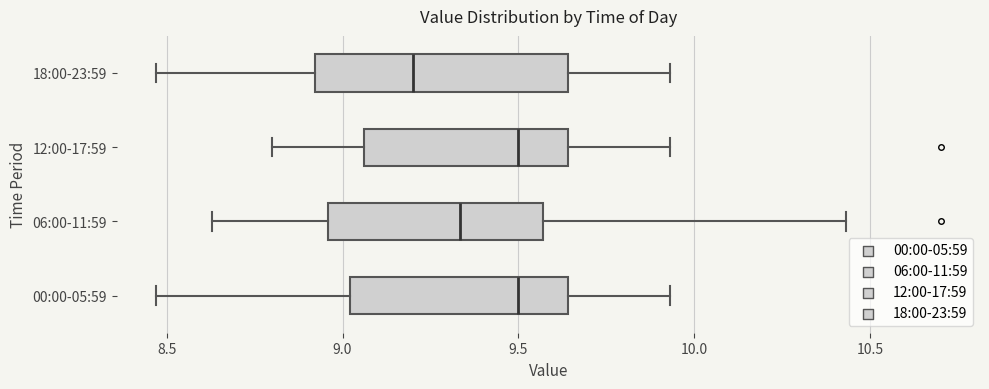

Which box has the furthest to the left median line?

18:00-23:59